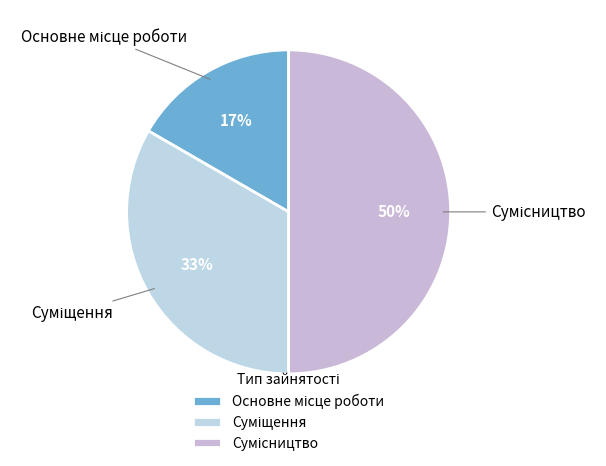

To the nearest percent, what is the difference between the largest and smallest slice percentages?

33%